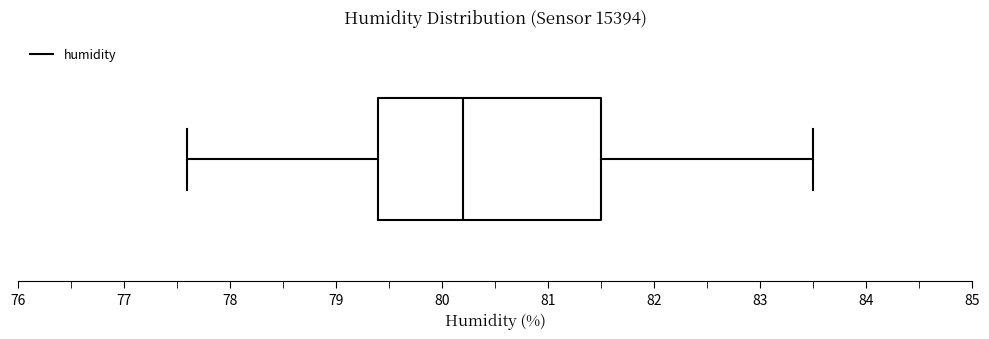

Where does the left whisker of the box end on the x-axis? The values are not printed on the chart, so give them approximately, as read against the axis.

77.6